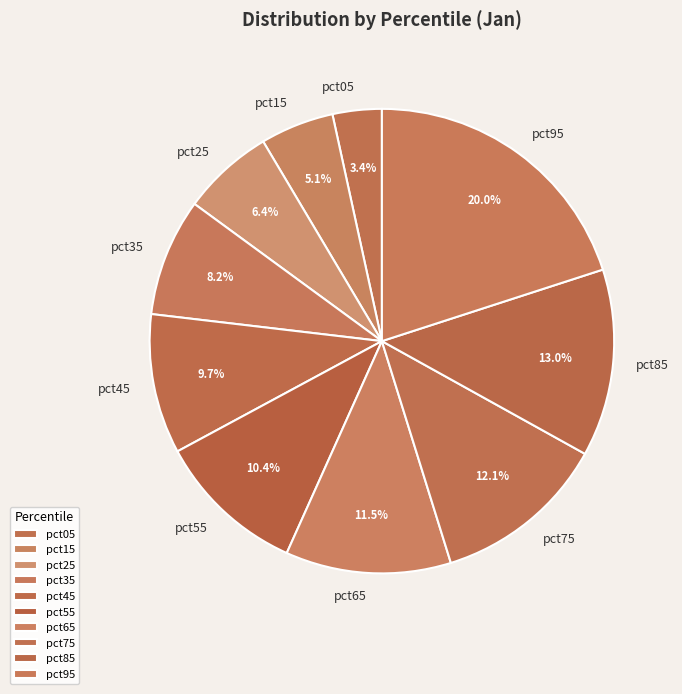

To the nearest percent, what portion does pct15 represent?

5%